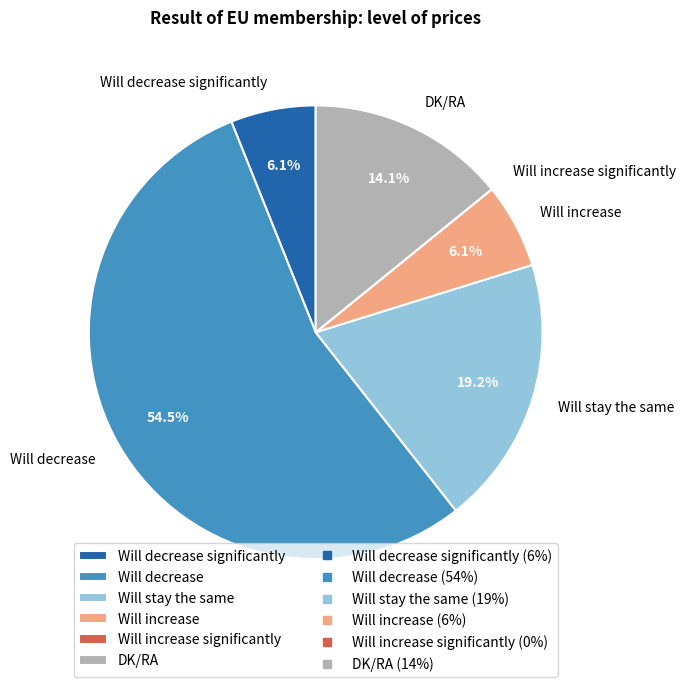

Between Will stay the same and DK/RA, which is larger?

Will stay the same